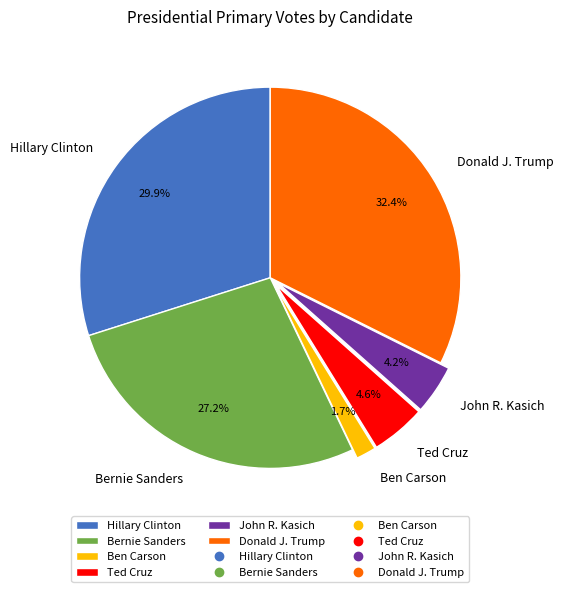

Which slice is the smallest?

Ben Carson